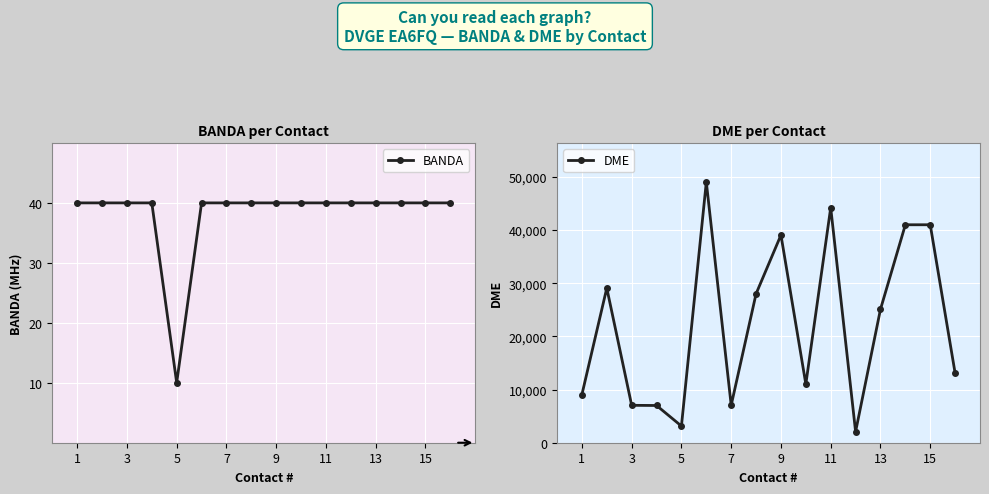

What is the difference between the maximum and minimum values in the DME series?

46971